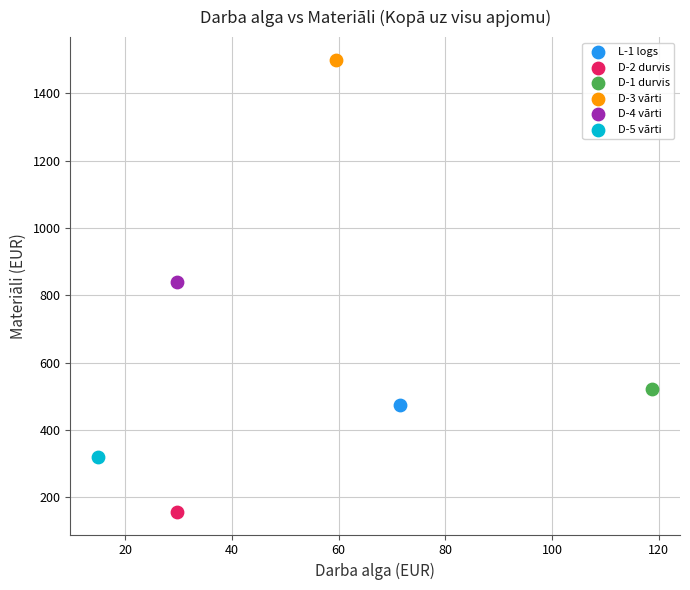

What are all the series names shown in the legend?

L-1 logs, D-2 durvis, D-1 durvis, D-3 vārti, D-4 vārti, D-5 vārti